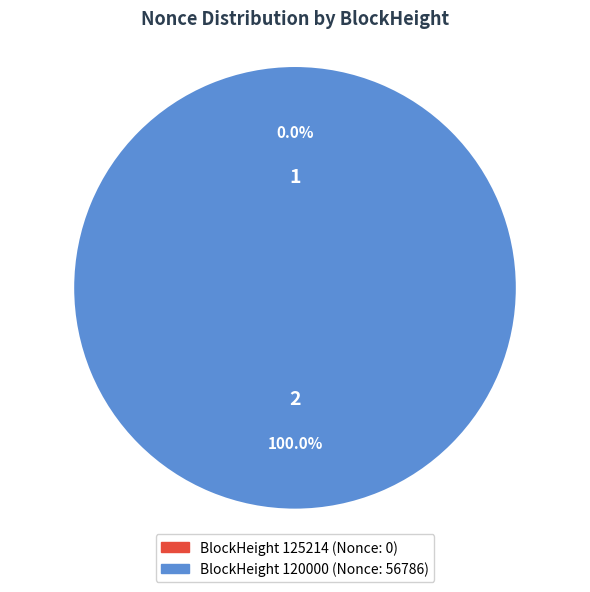

What is the change in value from 125214 to 120000?

+56786